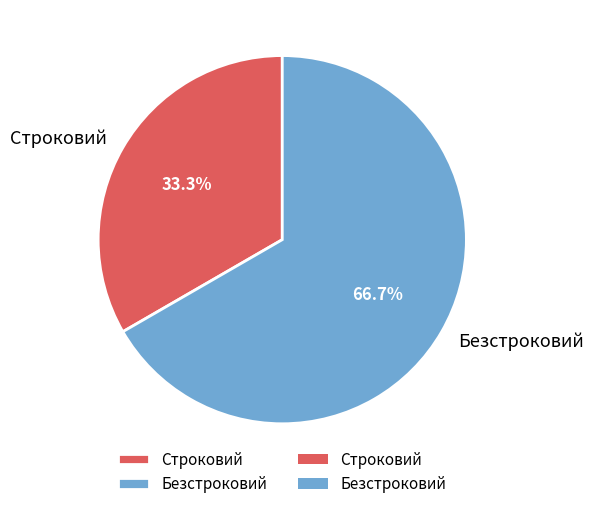

Which slice is the smallest?

Строковий